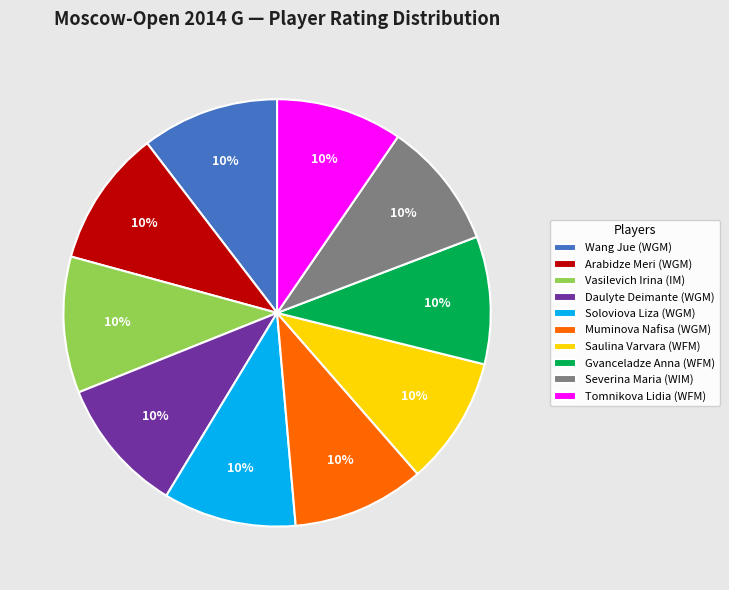

To the nearest percent, what percentage of the pie is Saulina Varvara (WFM)?

10%